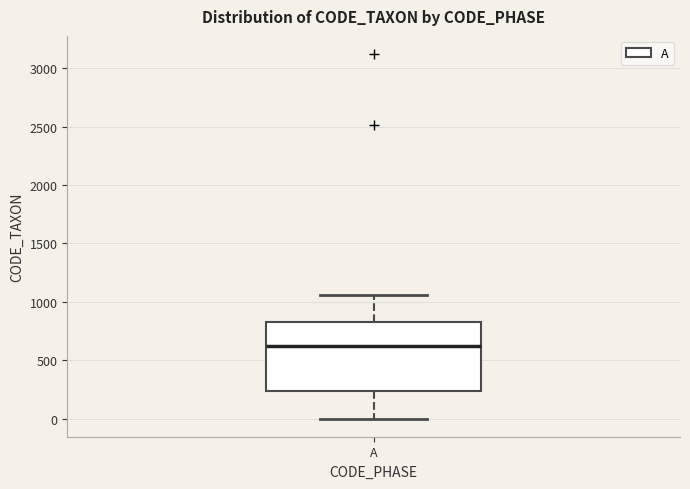

Read this box plot against the y-axis: the position of the median line, the range covered by the box, and the ends of both whiskers. The values are not printed on the chart, so give them approximately, as read against the axis.

median 600, box 250 to 850, whiskers 0 to 1050